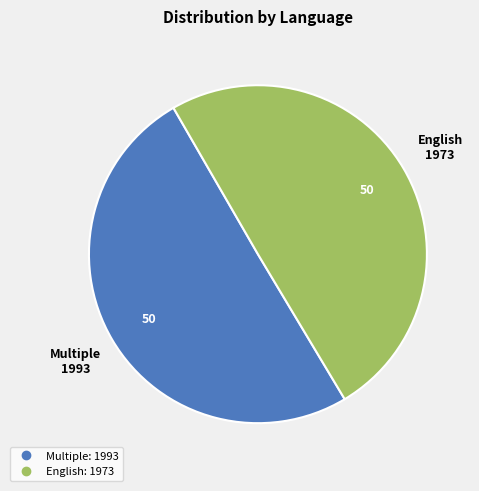

Is the sum of Multiple and English greater than half?

Yes